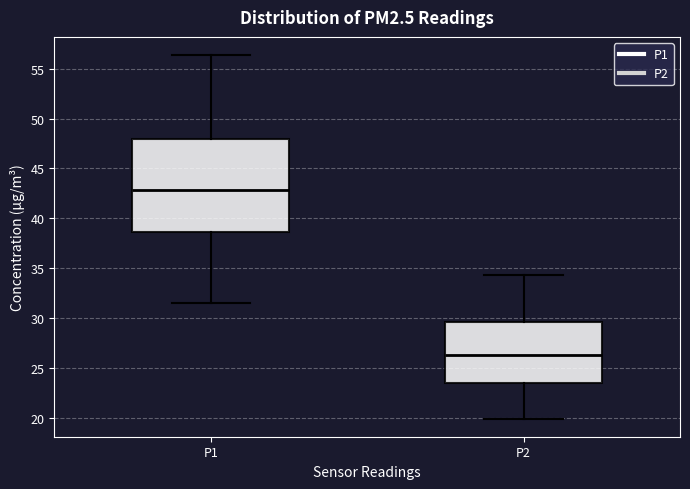

Which box's median line is the lowest?

P2